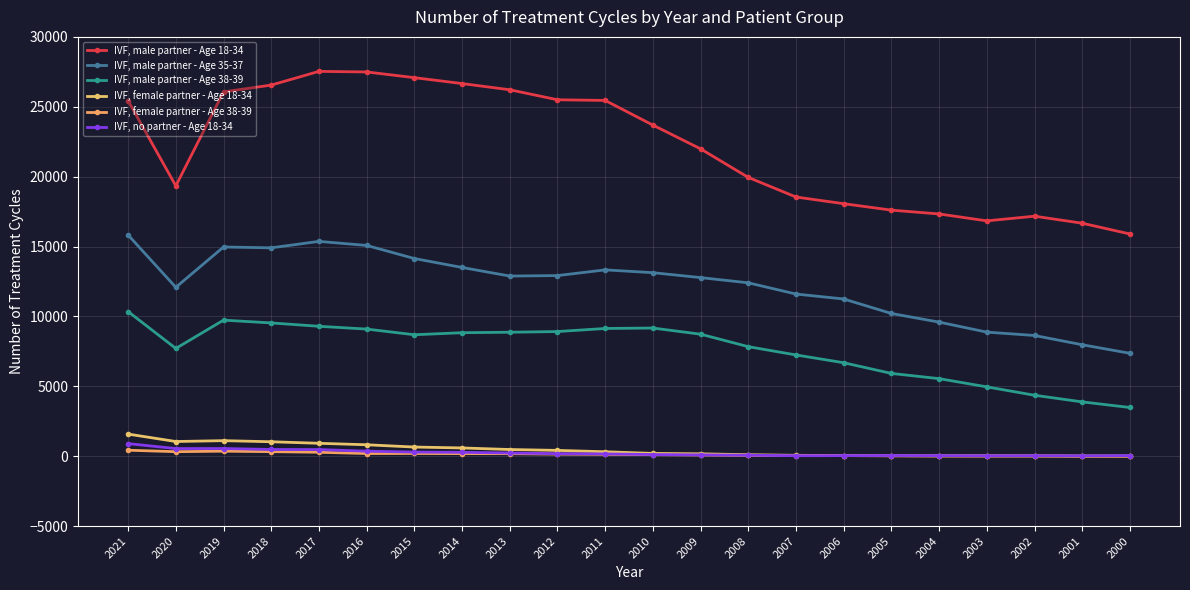

Where is the first local maximum for IVF, female partner - Age 18-34?

2019